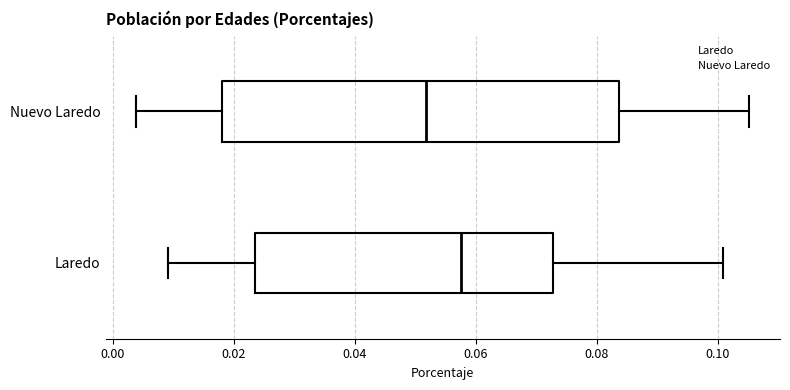

Reading bottom to top, transcribe this box plot: for each box, give where its median line is, the range the box spans, and where its two whiskers end, as read against the x-axis. The values are not printed on the chart, so give them approximately, as read against the axis.

Laredo: median 0.058, box 0.024 to 0.072, whiskers 0.010 to 0.100
Nuevo Laredo: median 0.052, box 0.018 to 0.084, whiskers 0.004 to 0.106